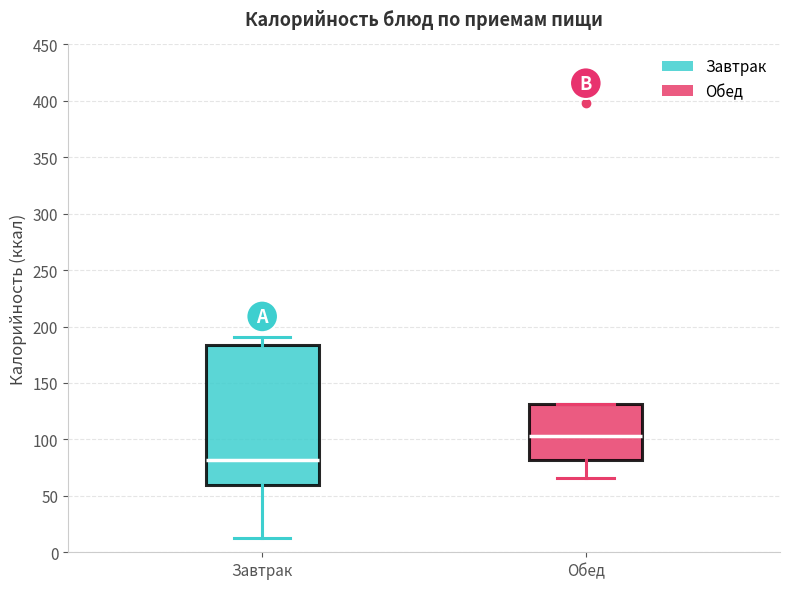

Reading left to right, read every box against the y-axis: the position of its median line, the range the box covers, and the ends of its whiskers. The values are not printed on the chart, so give them approximately, as read against the axis.

Завтрак: median 80, box 60 to 185, whiskers 15 to 190
Обед: median 105, box 80 to 130, whiskers 65 to 130